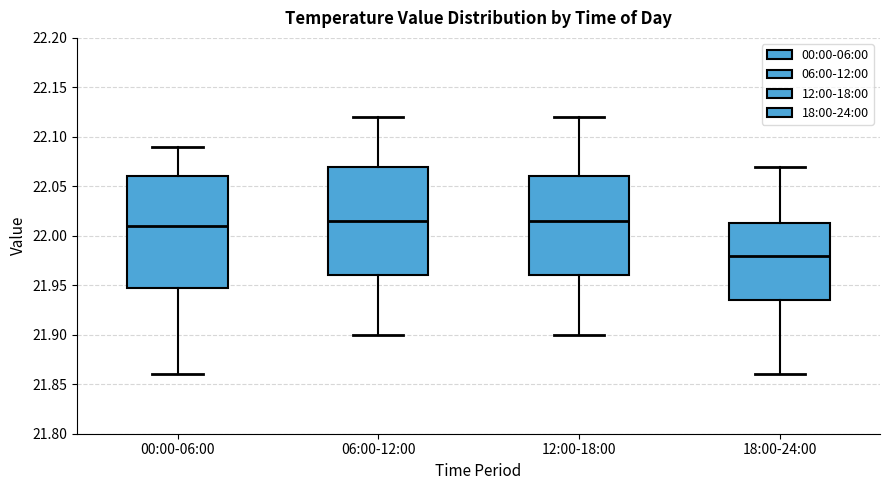

Reading left to right, read every box against the y-axis: the position of its median line, the range the box covers, and the ends of its whiskers. The values are not printed on the chart, so give them approximately, as read against the axis.

00:00-06:00: median 22.010, box 21.950 to 22.060, whiskers 21.860 to 22.090
06:00-12:00: median 22.015, box 21.960 to 22.070, whiskers 21.900 to 22.120
12:00-18:00: median 22.015, box 21.960 to 22.060, whiskers 21.900 to 22.120
18:00-24:00: median 21.980, box 21.935 to 22.015, whiskers 21.860 to 22.070